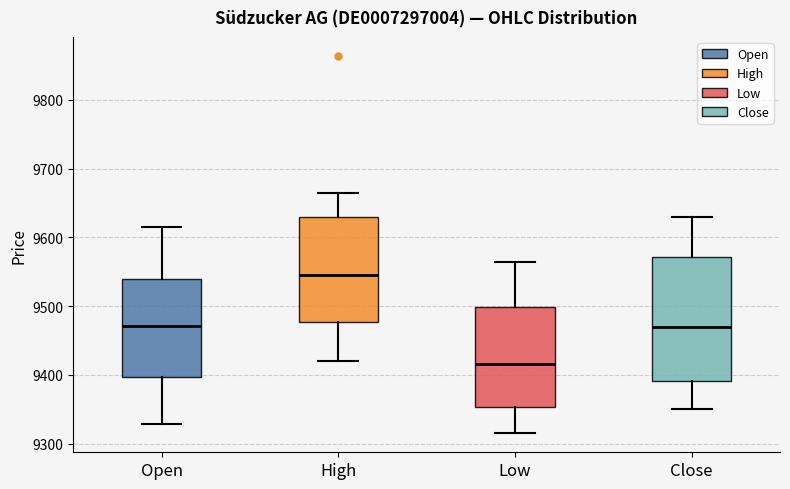

Reading left to right, transcribe this box plot: for each box, give where its median line is, the range the box spans, and where its two whiskers end, as read against the y-axis. The values are not printed on the chart, so give them approximately, as read against the axis.

Open: median 9470, box 9400 to 9540, whiskers 9330 to 9620
High: median 9550, box 9480 to 9630, whiskers 9420 to 9660
Low: median 9420, box 9350 to 9500, whiskers 9320 to 9560
Close: median 9470, box 9390 to 9570, whiskers 9350 to 9630